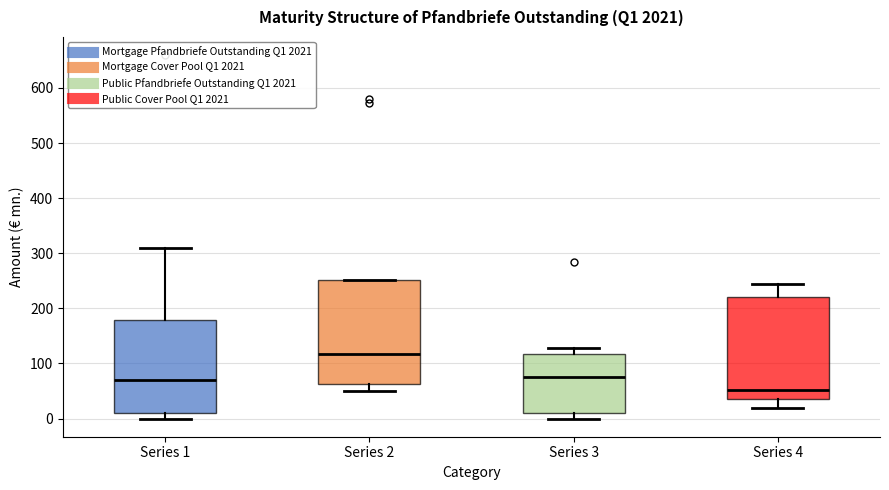

Where does the median line of the box for Series 3 sit on the y-axis? The values are not printed on the chart, so give them approximately, as read against the axis.

80